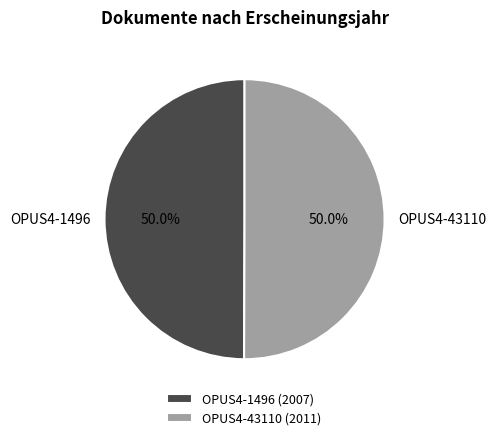

How many segments does this pie chart have?

2